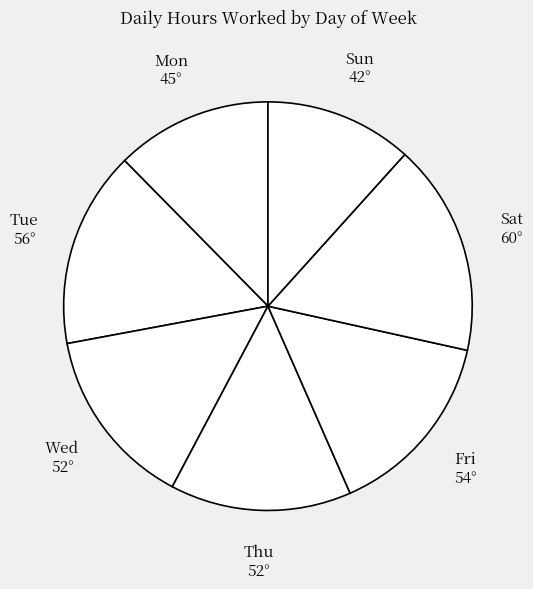

Which slice is the largest?

Sat